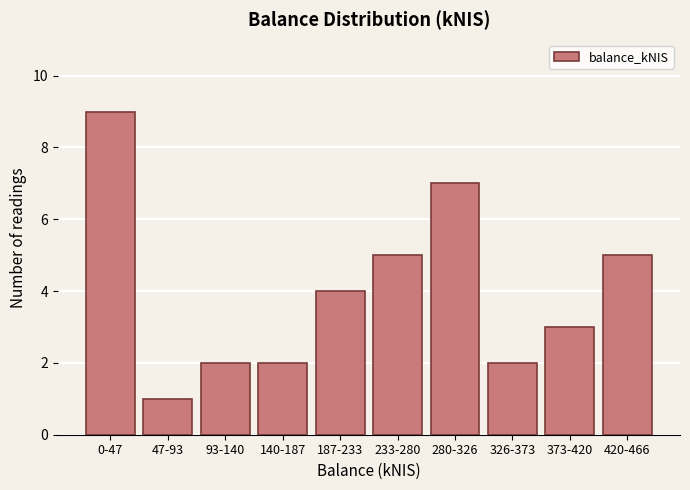

Reading right to left, list all the values displayed in this chart.

5	3	2	7	5	4	2	2	1	9